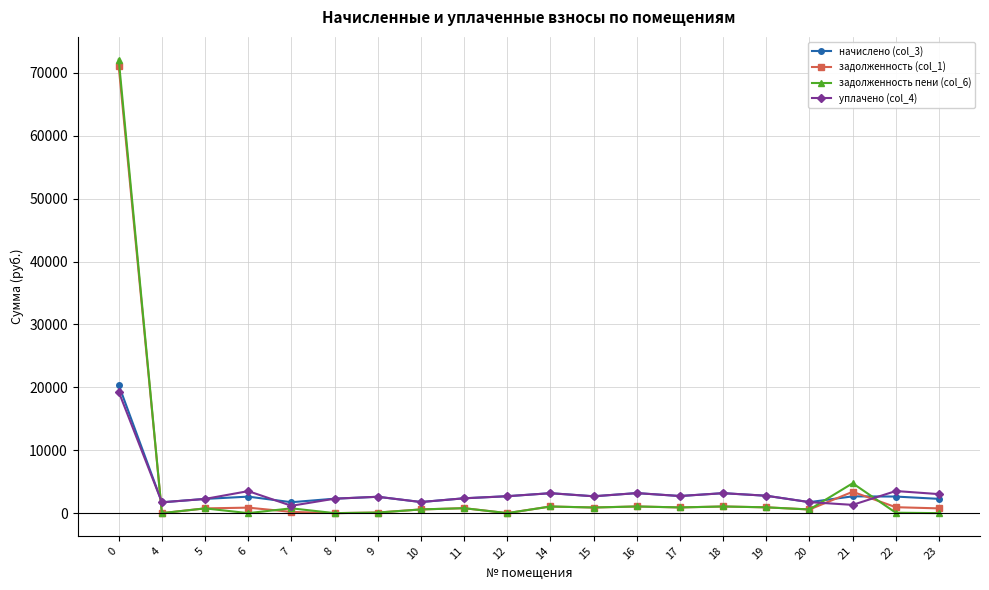

What is the sum of the задолженность пени (col_6) values at 14 and 21?

5805.5